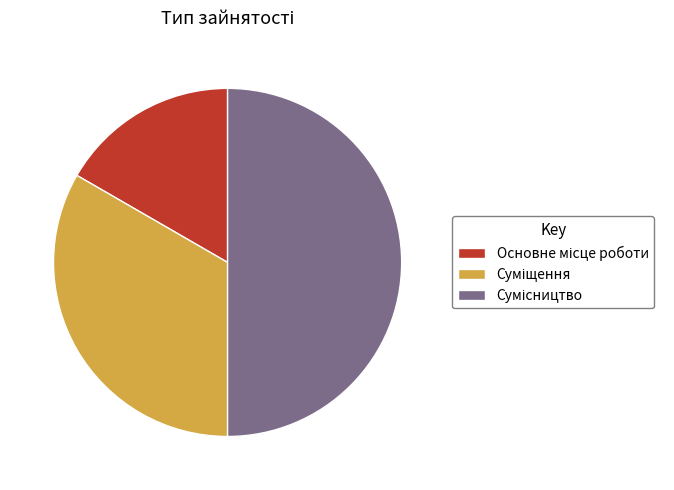

How many slices are in this pie chart?

3